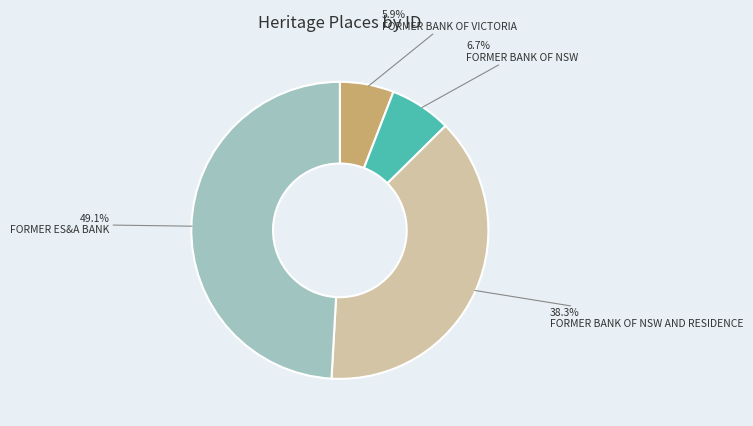

To the nearest percent, what portion does FORMER BANK OF NSW represent?

7%